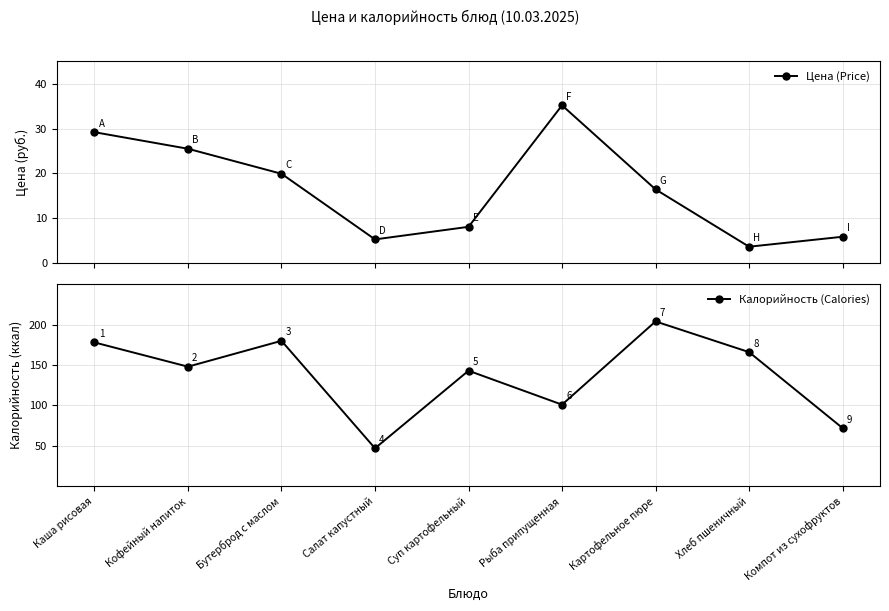

How many series are shown in this chart?

2